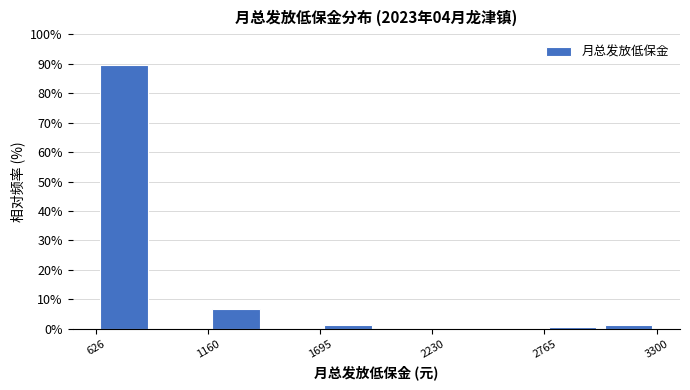

Around what value on the x-axis is the tallest bar? Give the approximate position of its centre, as read against the axis.

800